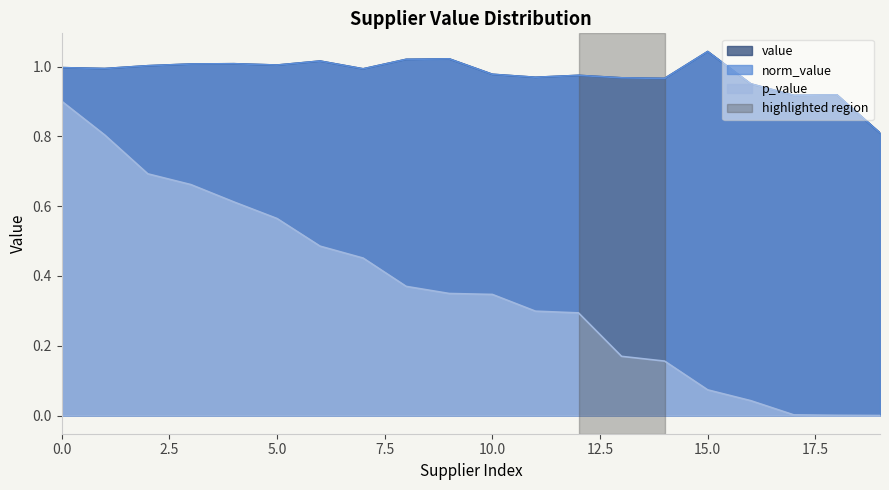

What is the difference between the maximum and minimum values in the p_value series?

0.9